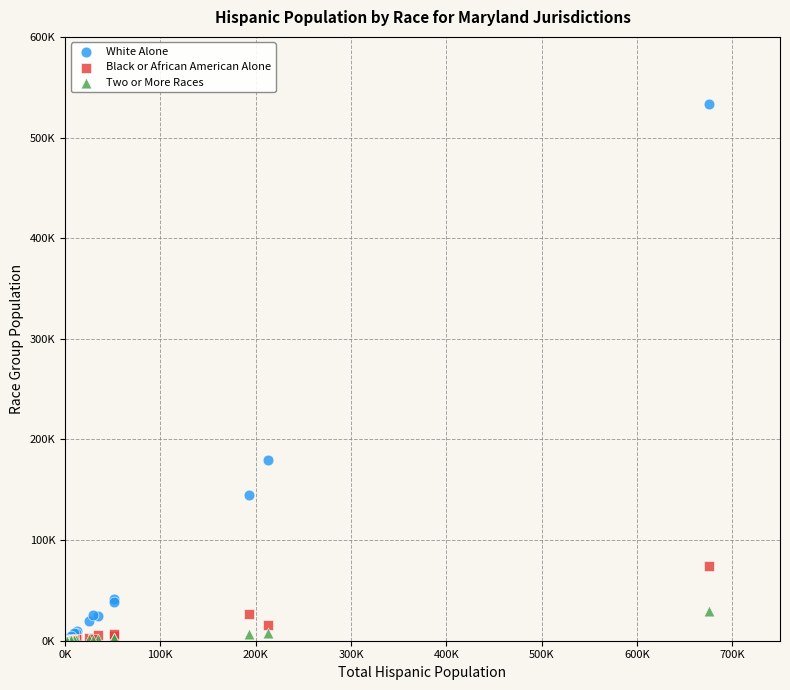

What are all the series names shown in the legend?

White Alone, Black or African American Alone, Two or More Races